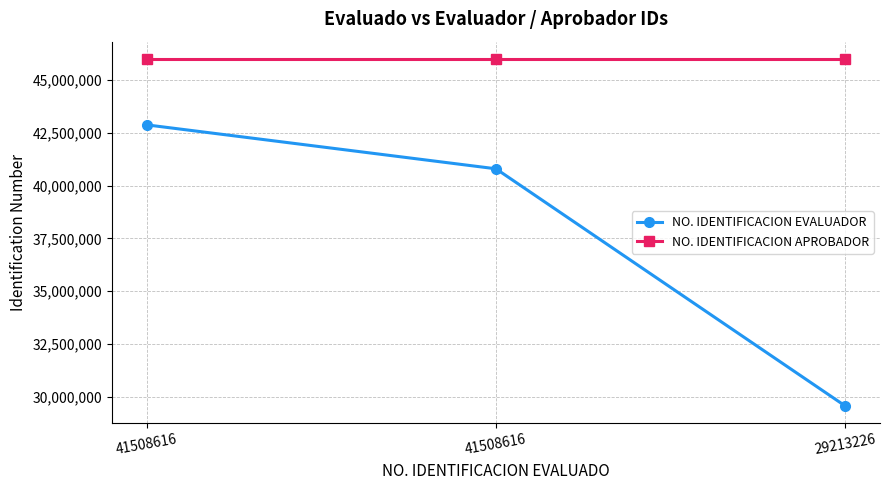

What is the smallest value displayed?

29562646